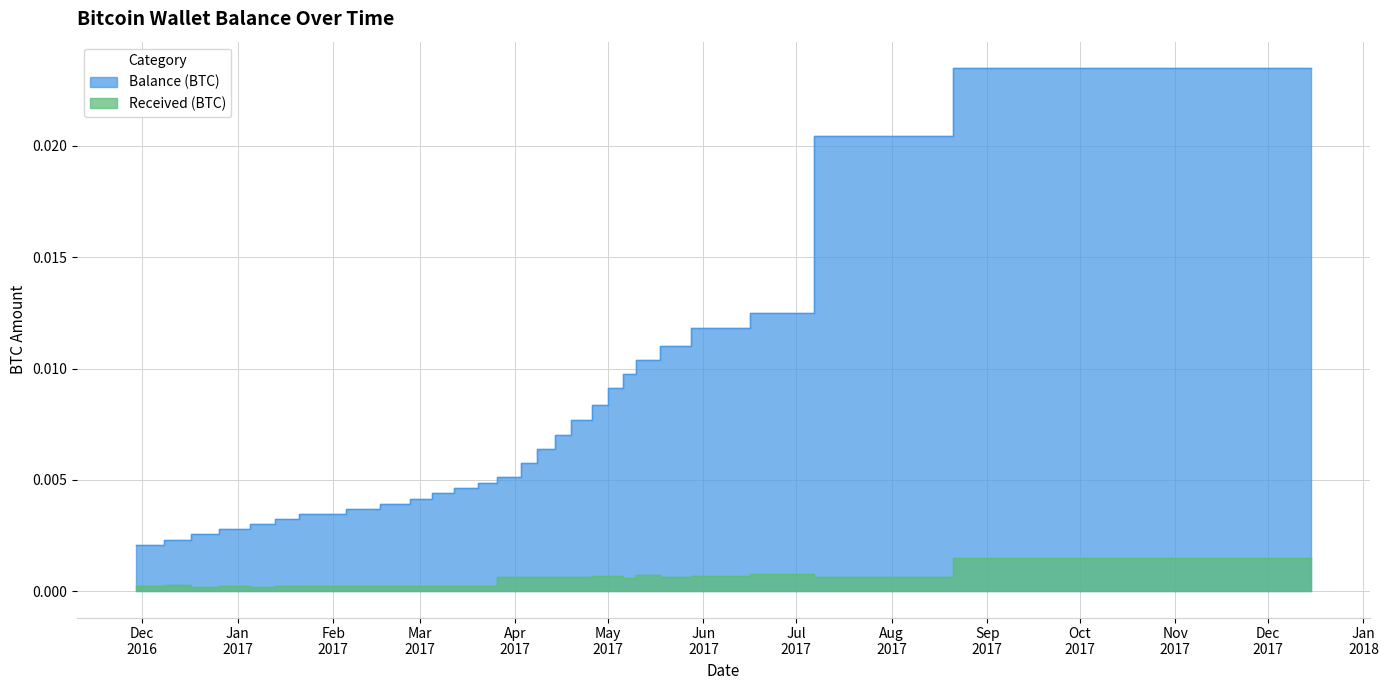

True or false: Balance (BTC) and Received (BTC) cross at least once.

False